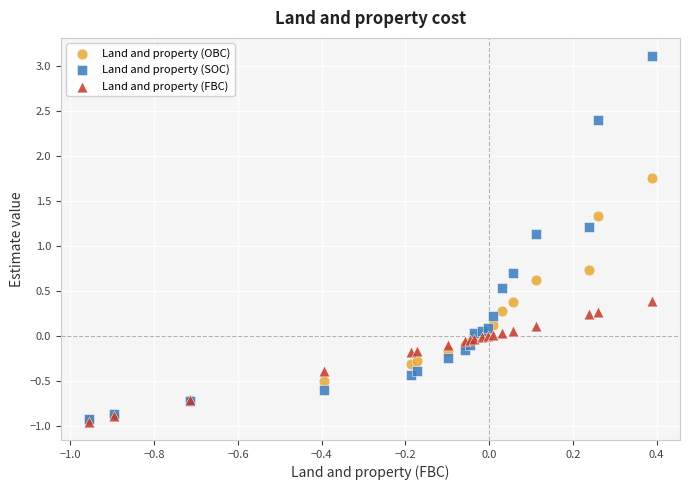

Which series has the widest spread of Y values?

Land and property (SOC)